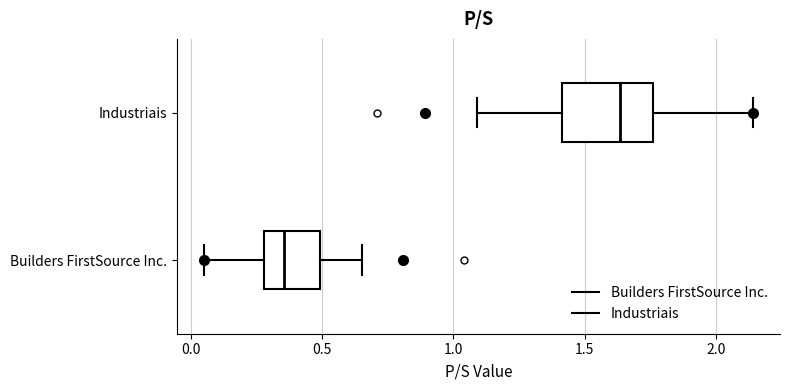

Reading bottom to top, read every box against the x-axis: the position of its median line, the range the box covers, and the ends of its whiskers. The values are not printed on the chart, so give them approximately, as read against the axis.

Builders FirstSource Inc.: median 0.35, box 0.30 to 0.50, whiskers 0.05 to 0.65
Industriais: median 1.65, box 1.40 to 1.75, whiskers 1.10 to 2.15